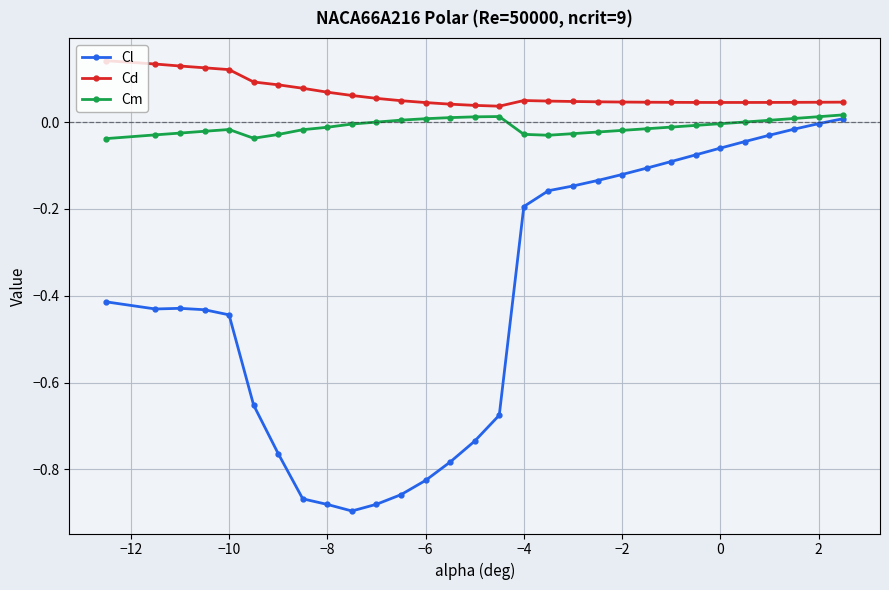

Which series has the largest total across all categories?

Cd